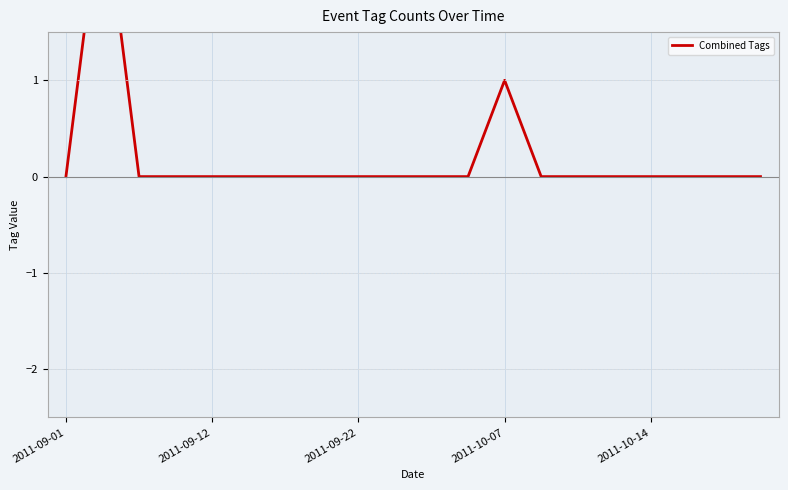

The value at 2011-09-22 is 0. True or false?

True